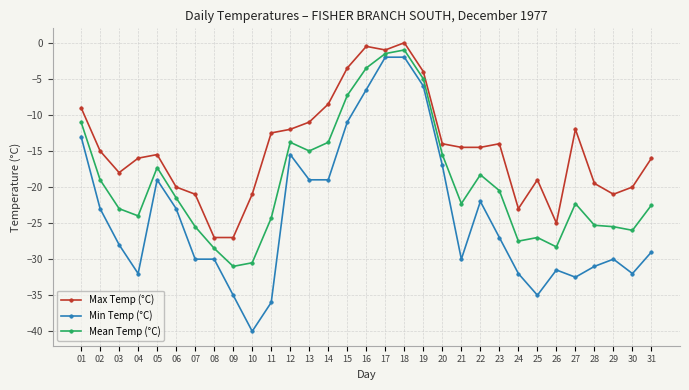

What is the difference between the highest and lowest values at 24?

9.0